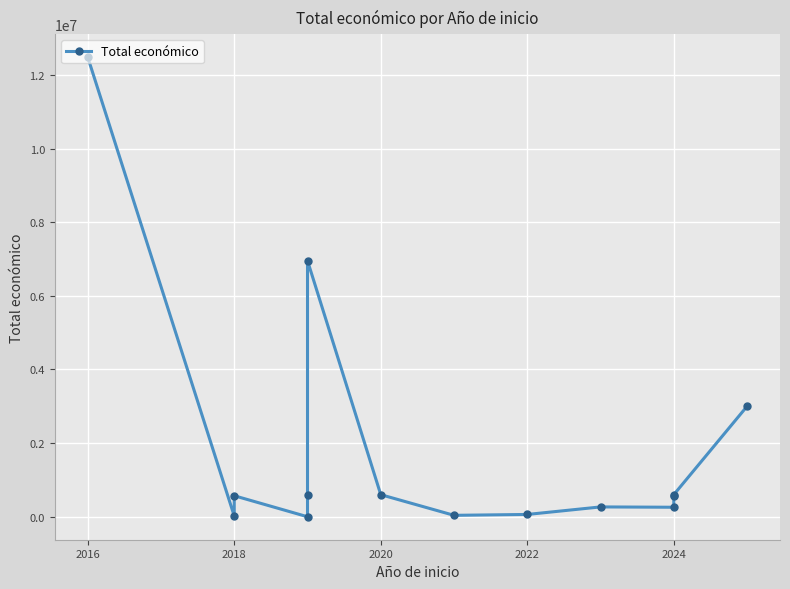

How many distinct data groups are displayed?

1